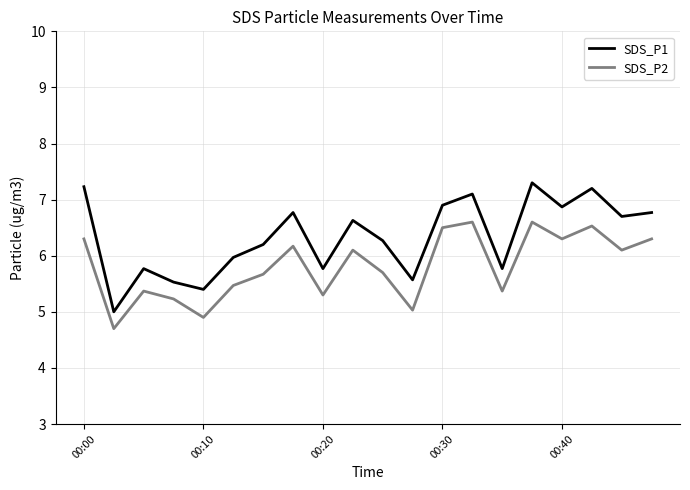

What is the difference between the maximum and minimum values in the SDS_P2 series?

1.9